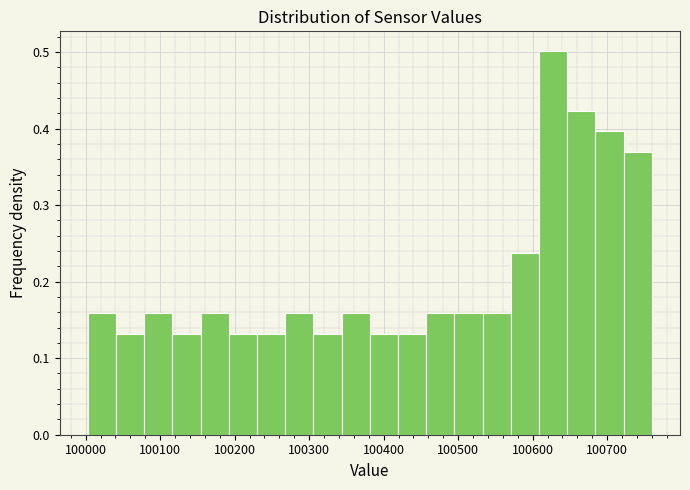

Read against the x-axis, roughly where is the centre of the tallest bar?

100630